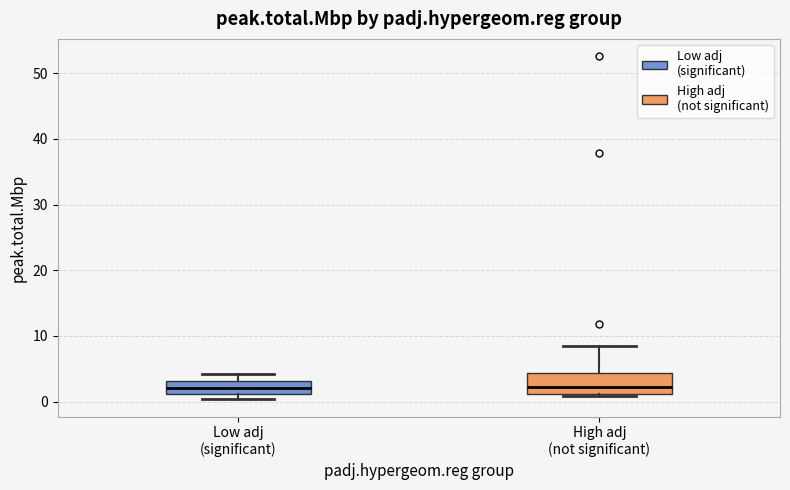

Where does the median line of the box for High adj (not significant) sit on the y-axis? The values are not printed on the chart, so give them approximately, as read against the axis.

2